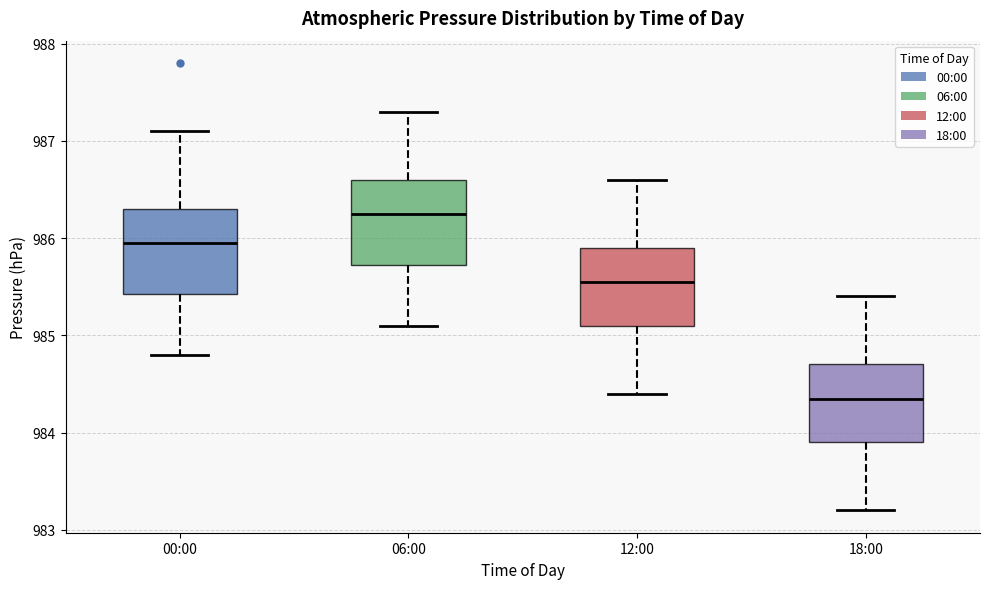

Reading left to right, transcribe this box plot: for each box, give where its median line is, the range the box spans, and where its two whiskers end, as read against the y-axis. The values are not printed on the chart, so give them approximately, as read against the axis.

00:00: median 986.0, box 985.4 to 986.3, whiskers 984.8 to 987.1
06:00: median 986.3, box 985.7 to 986.6, whiskers 985.1 to 987.3
12:00: median 985.6, box 985.1 to 985.9, whiskers 984.4 to 986.6
18:00: median 984.4, box 983.9 to 984.7, whiskers 983.2 to 985.4